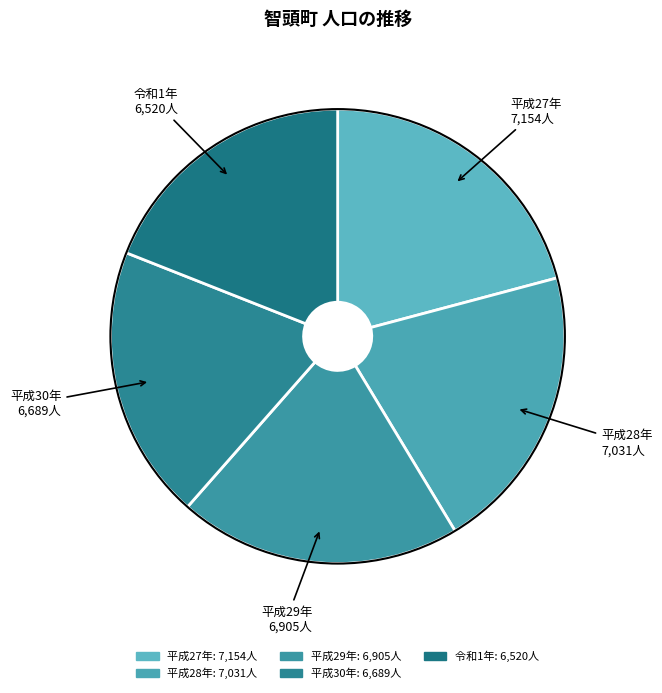

Count the number of slices in the pie.

5